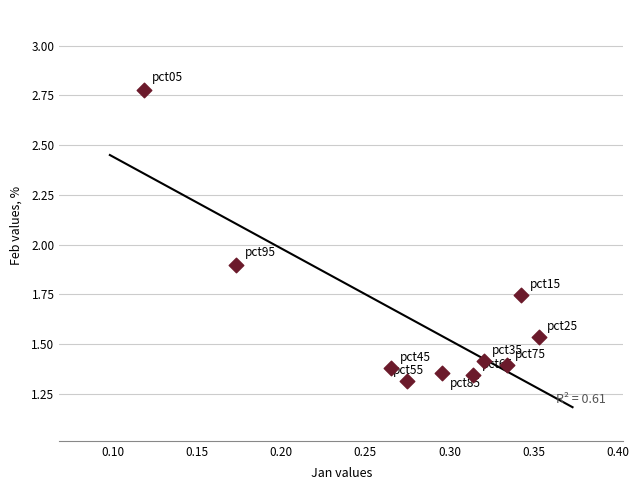

What is the average Y value?

1.6